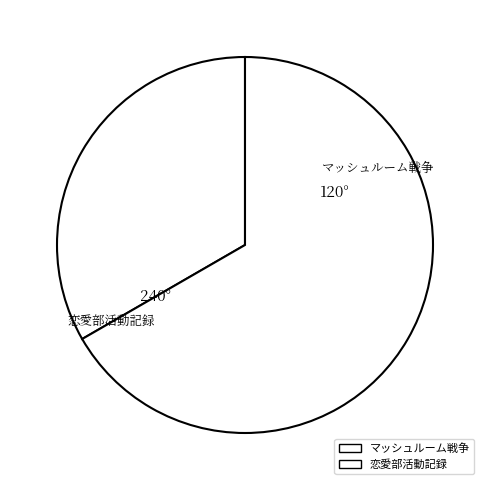

How many segments does this pie chart have?

2